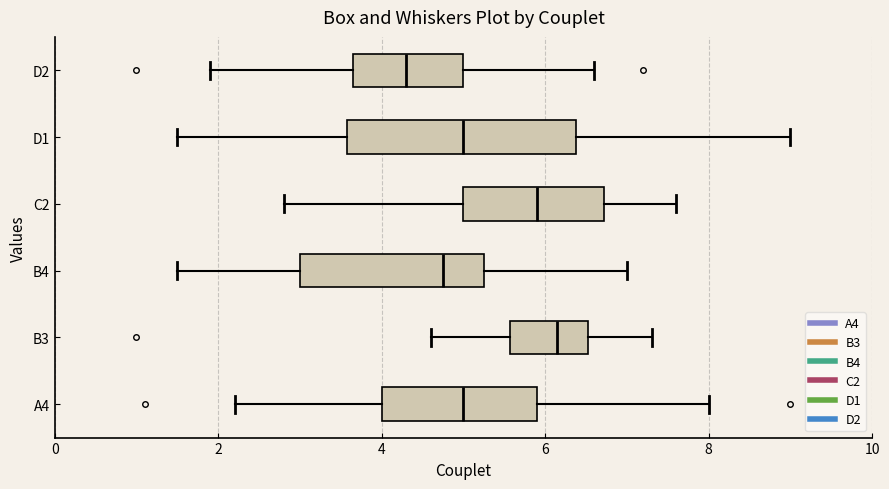

Reading bottom to top, transcribe this box plot: for each box, give where its median line is, the range the box spans, and where its two whiskers end, as read against the x-axis. The values are not printed on the chart, so give them approximately, as read against the axis.

A4: median 5.0, box 4.0 to 6.0, whiskers 2.2 to 8.0
B3: median 6.2, box 5.6 to 6.6, whiskers 4.6 to 7.4
B4: median 4.8, box 3.0 to 5.2, whiskers 1.6 to 7.0
C2: median 6.0, box 5.0 to 6.8, whiskers 2.8 to 7.6
D1: median 5.0, box 3.6 to 6.4, whiskers 1.6 to 9.0
D2: median 4.4, box 3.6 to 5.0, whiskers 2.0 to 6.6